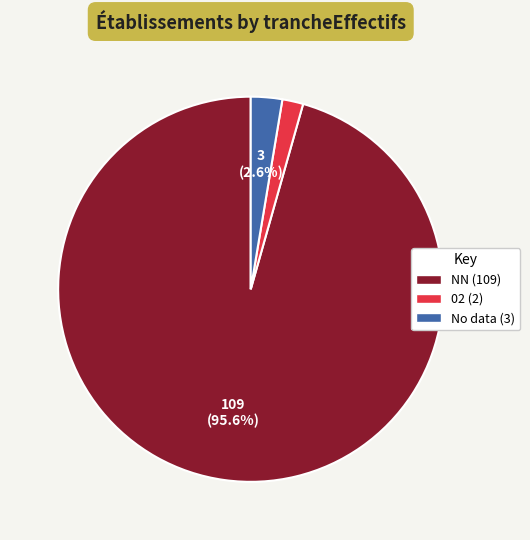

Count the number of slices in the pie.

3